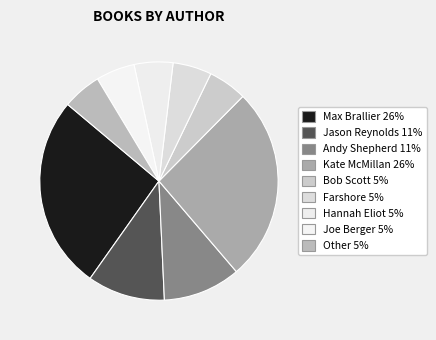

Does Farshore account for over 50% of the chart?

No